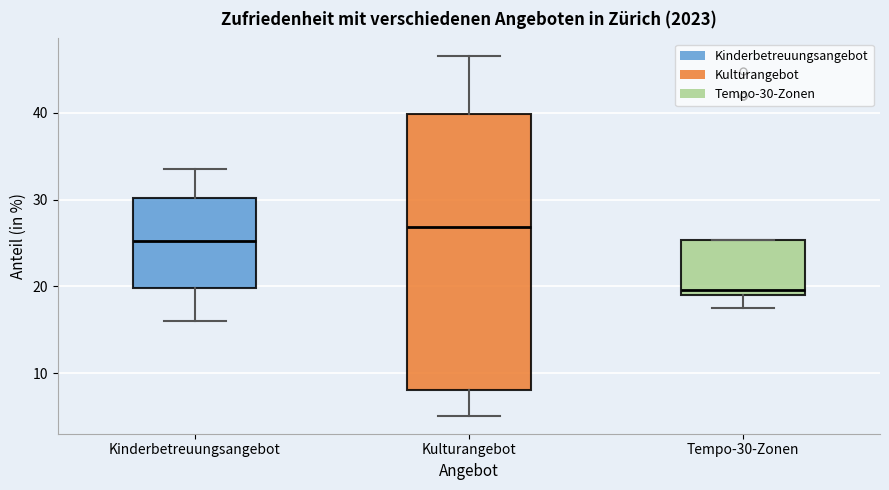

Which box's median line is the highest?

Kulturangebot